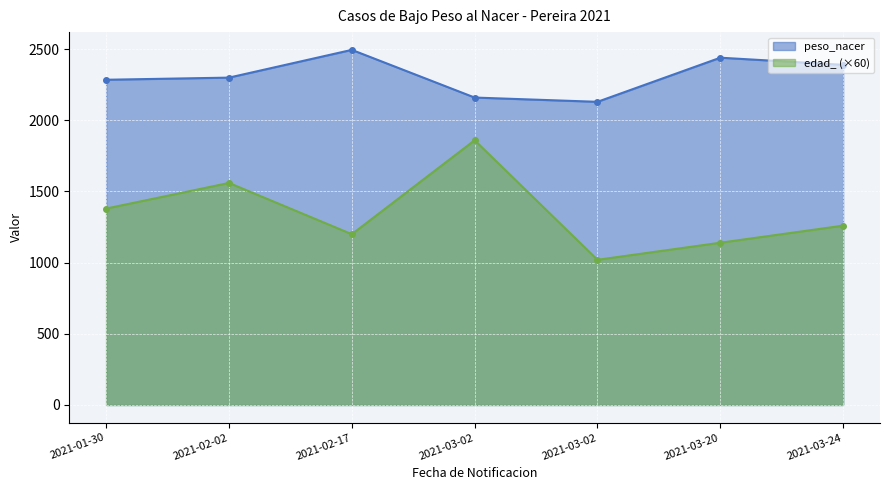

What is the sum of all peso_nacer values?

16200